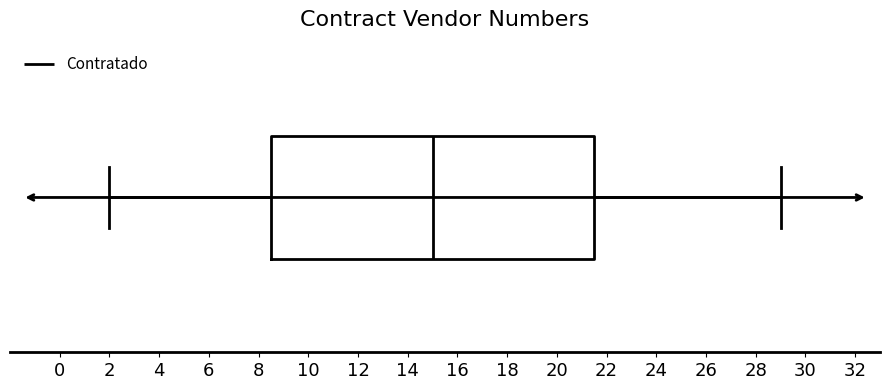

Where is the left edge of the box on the x-axis? The values are not printed on the chart, so give them approximately, as read against the axis.

8.6